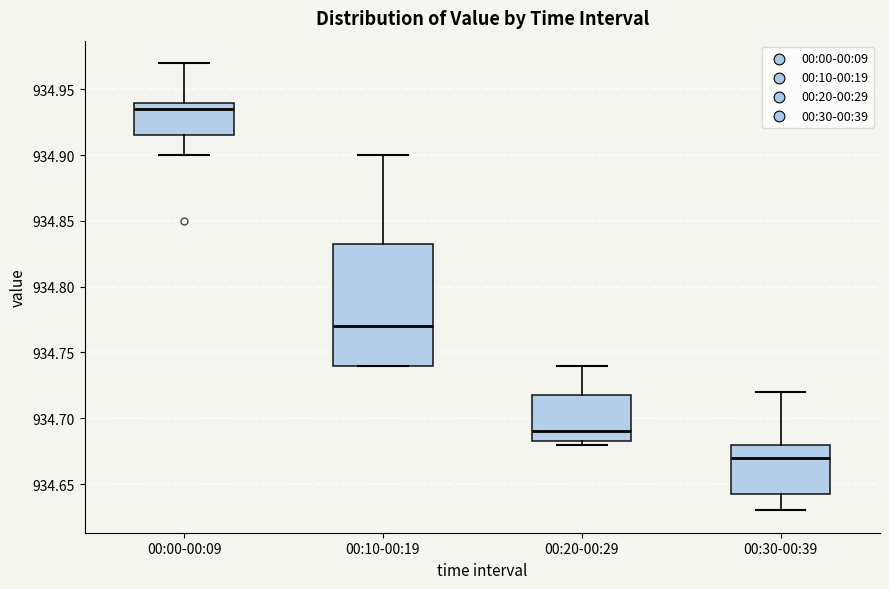

Where does the median line of the box for 00:10-00:19 sit on the y-axis? The values are not printed on the chart, so give them approximately, as read against the axis.

934.770